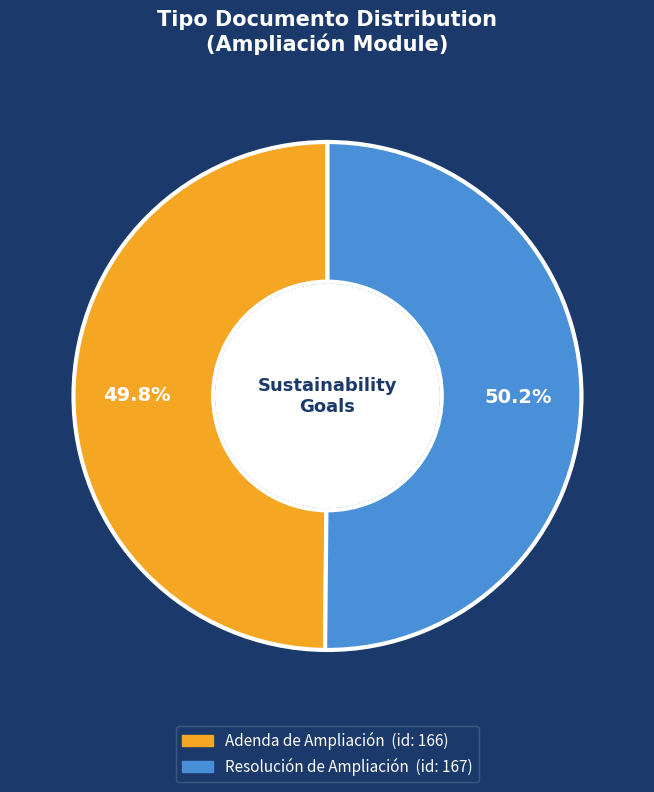

Approximately how many times larger is the value at Resolución de Ampliación compared to Adenda de Ampliación?

1.0